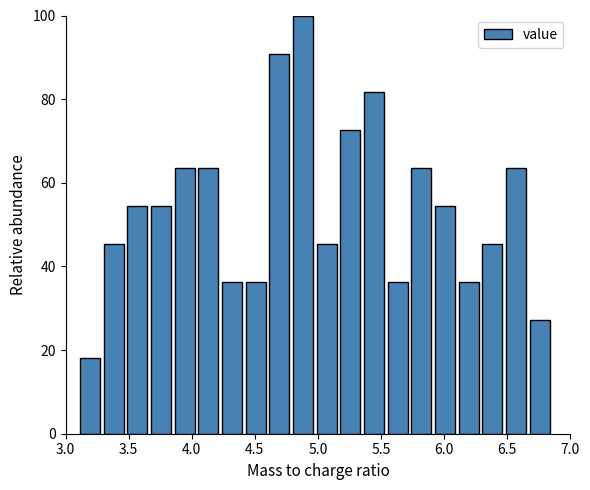

Read against the x-axis, roughly where is the centre of the tallest bar?

4.90